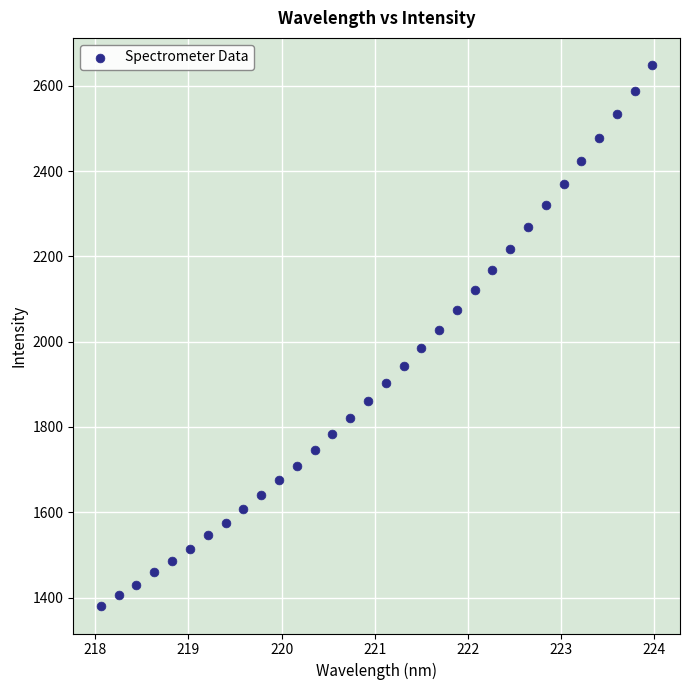

What is the range of X values (max minus min)?

5.9